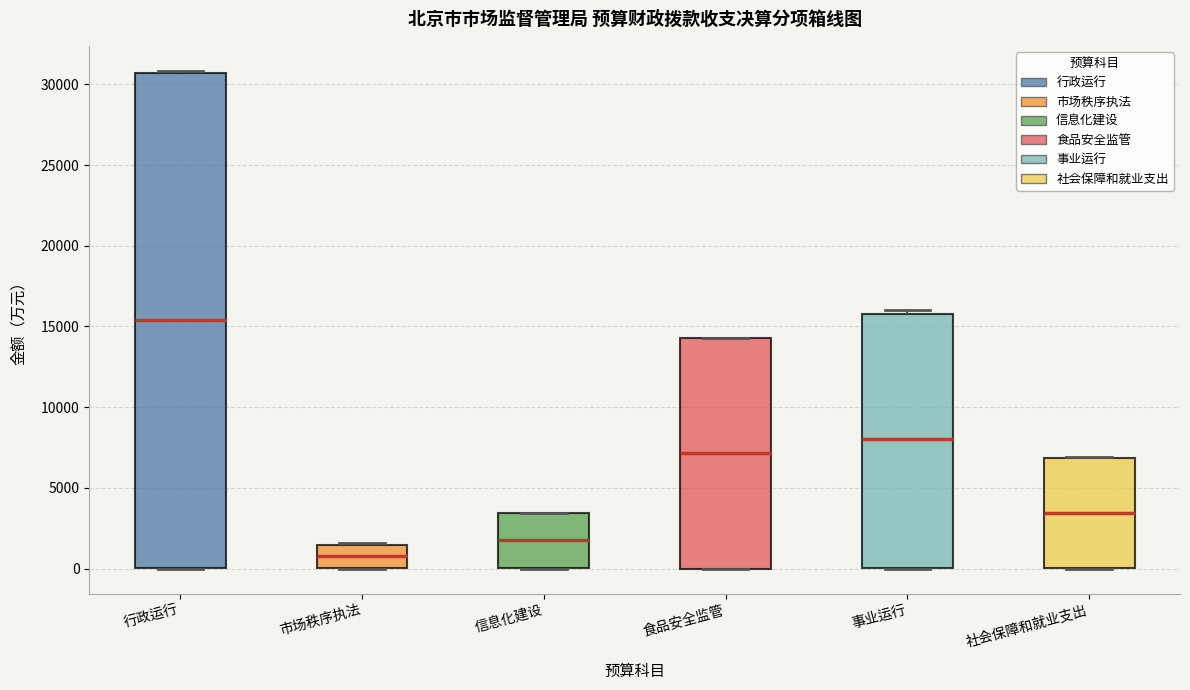

Reading left to right, transcribe this box plot: for each box, give where its median line is, the range the box spans, and where its two whiskers end, as read against the y-axis. The values are not printed on the chart, so give them approximately, as read against the axis.

行政运行: median 15500, box 0 to 30500, whiskers 0 to 31000
市场秩序执法: median 1000, box 0 to 1500, whiskers 0 to 1500
信息化建设: median 1500, box 0 to 3500, whiskers 0 to 3500
食品安全监管: median 7000, box 0 to 14500, whiskers 0 to 14500
事业运行: median 8000, box 0 to 16000, whiskers 0 to 16000 (just above the box's upper edge)
社会保障和就业支出: median 3500, box 0 to 7000, whiskers 0 to 7000